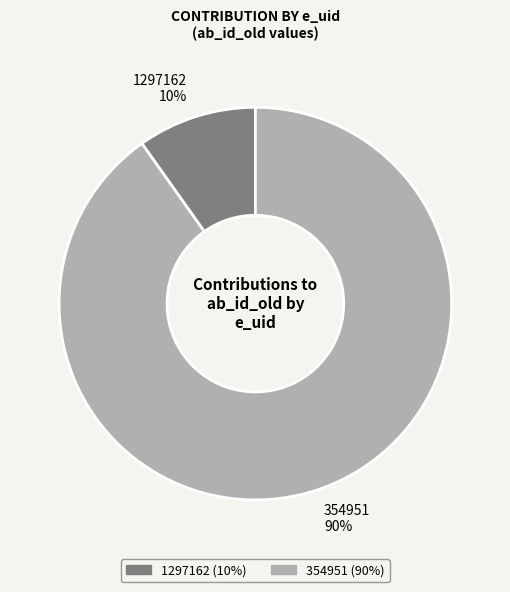

Does 1297162 account for over 50% of the chart?

No